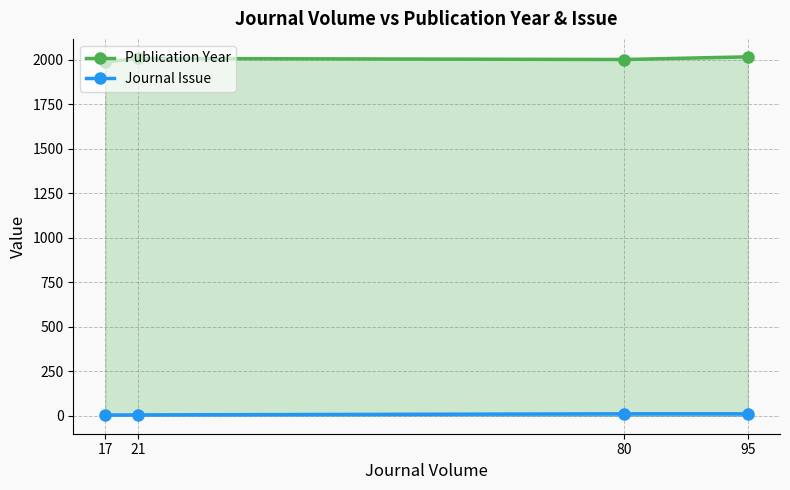

Which series changed the most between 21 and 95?

Publication Year